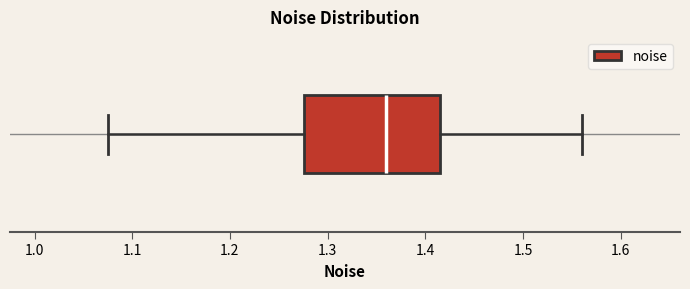

Where does the left whisker of the box end on the x-axis? The values are not printed on the chart, so give them approximately, as read against the axis.

1.07